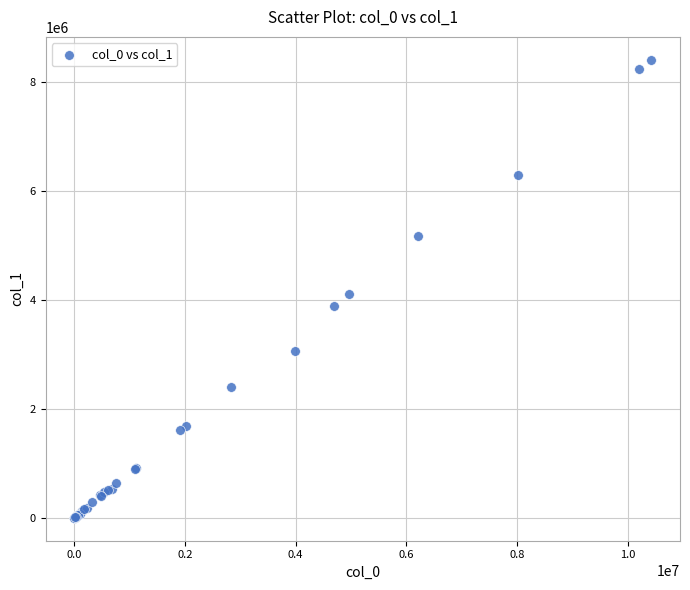

What Y value in the scatter plot is closest to 4201546?

4098292